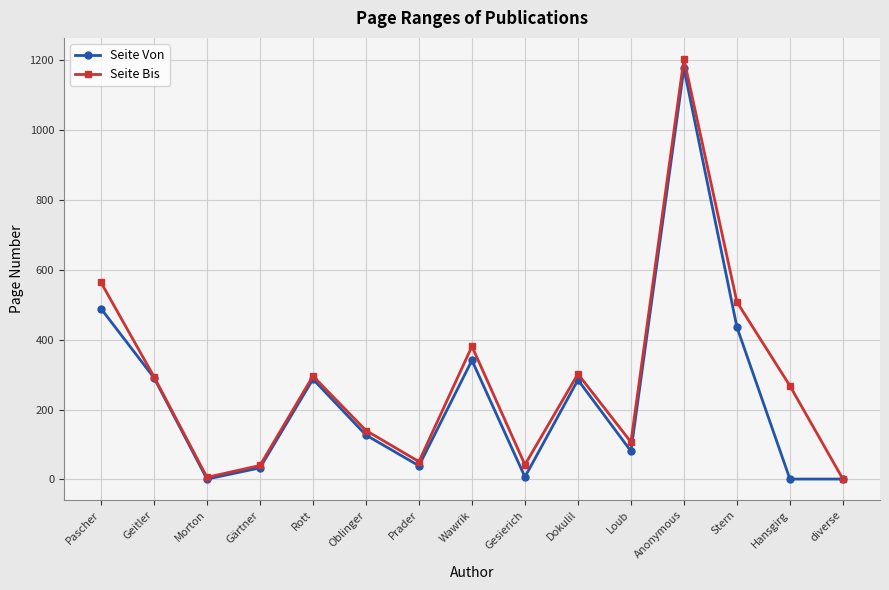

What is the spread (max minus min) of values at Prader?

12